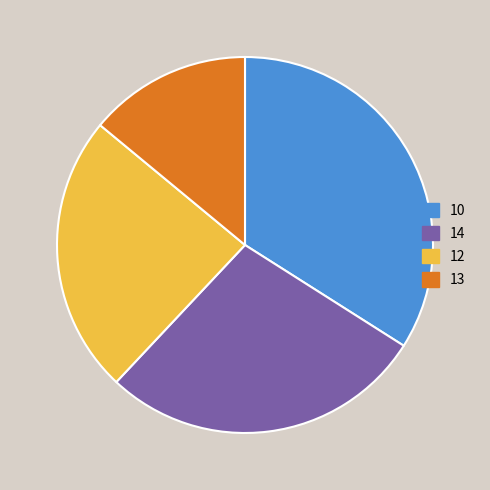

Do 14 and 10 together represent more than half of the pie?

Yes